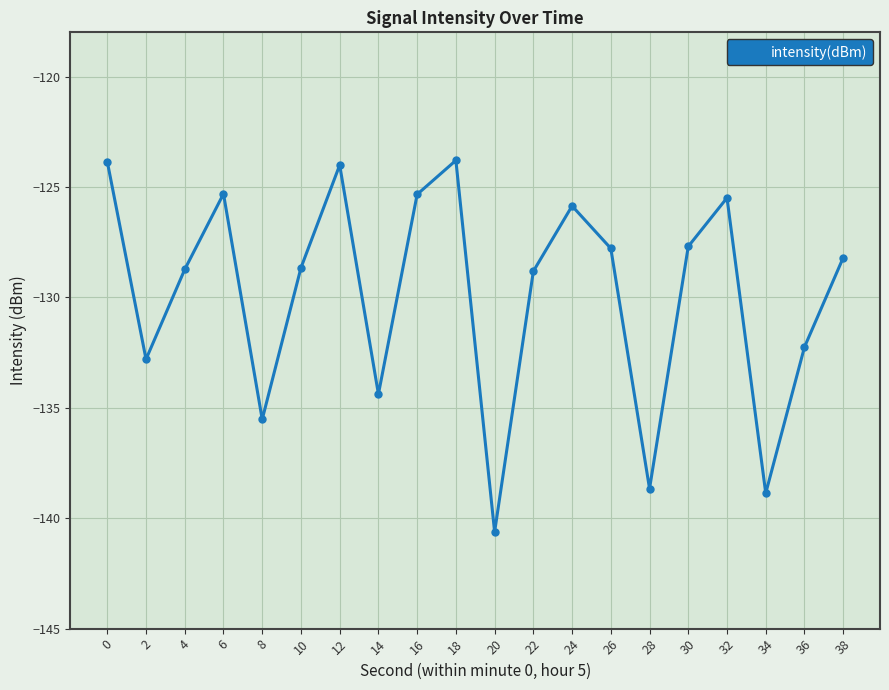

Which label corresponds to the smallest value in the chart?

20